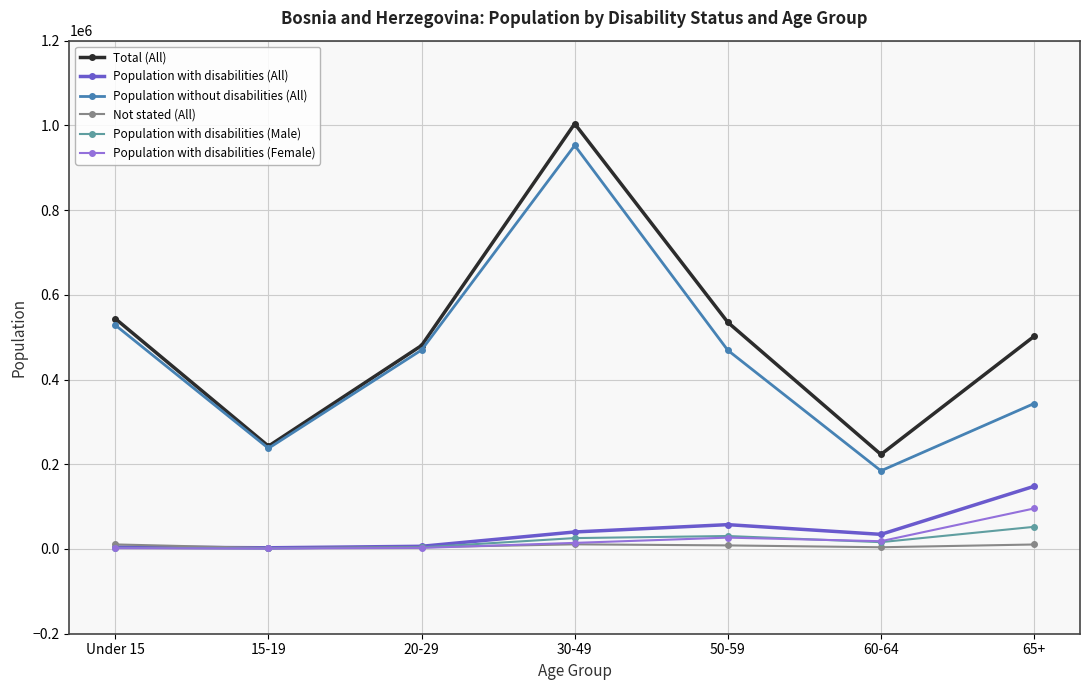

How many interior local valleys does the Population without disabilities (All) series have?

2